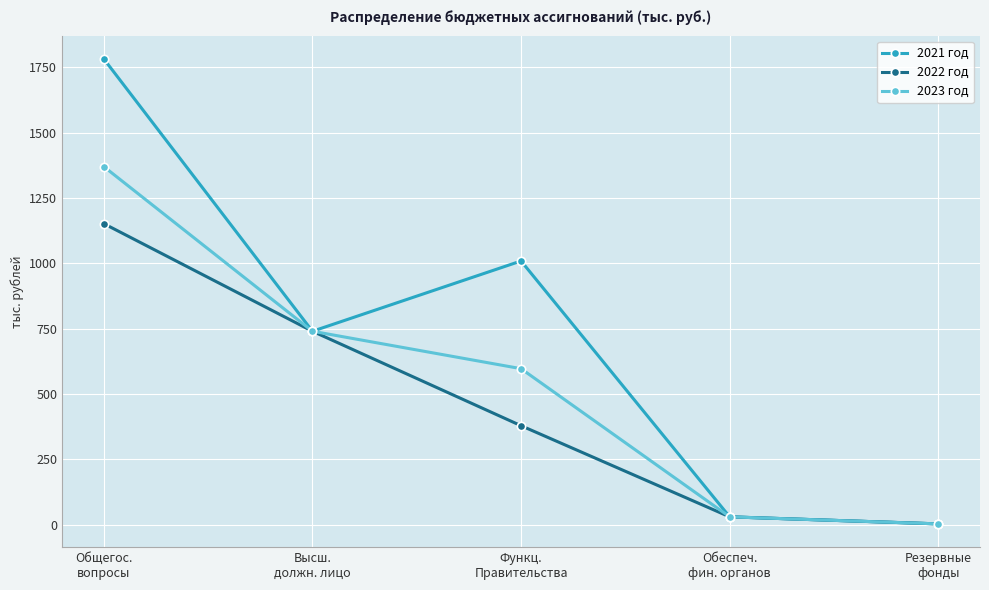

Is it true that 2022 год equals 30.0 at Обеспеч.
фин. органов?

True